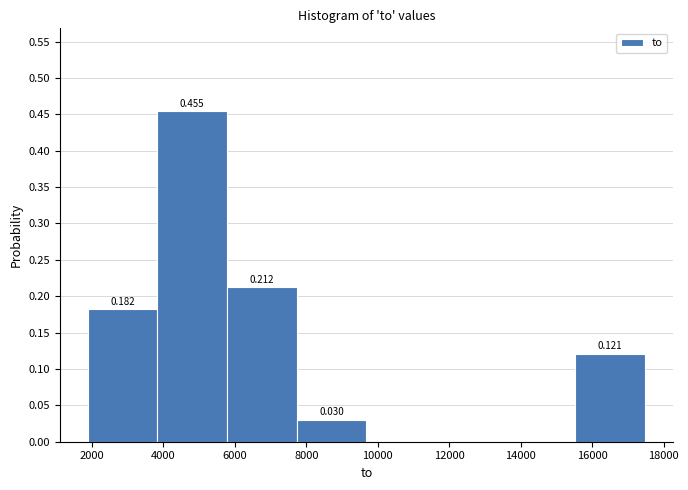

Which range on the x-axis has the tallest bar?

3800 to 5800